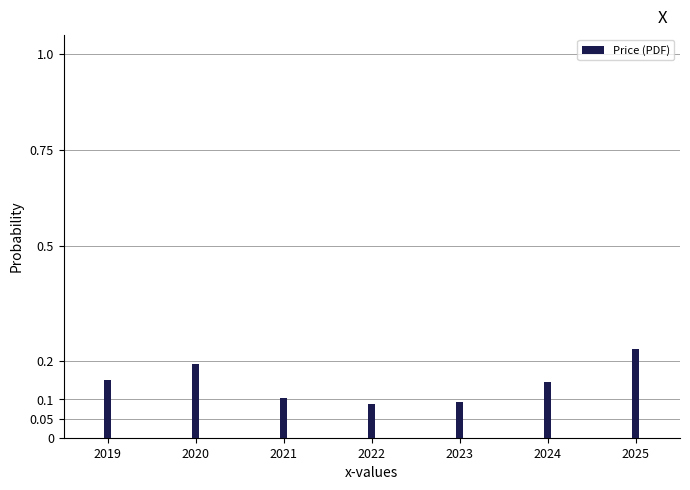

How many values are between 0 and 1?

7